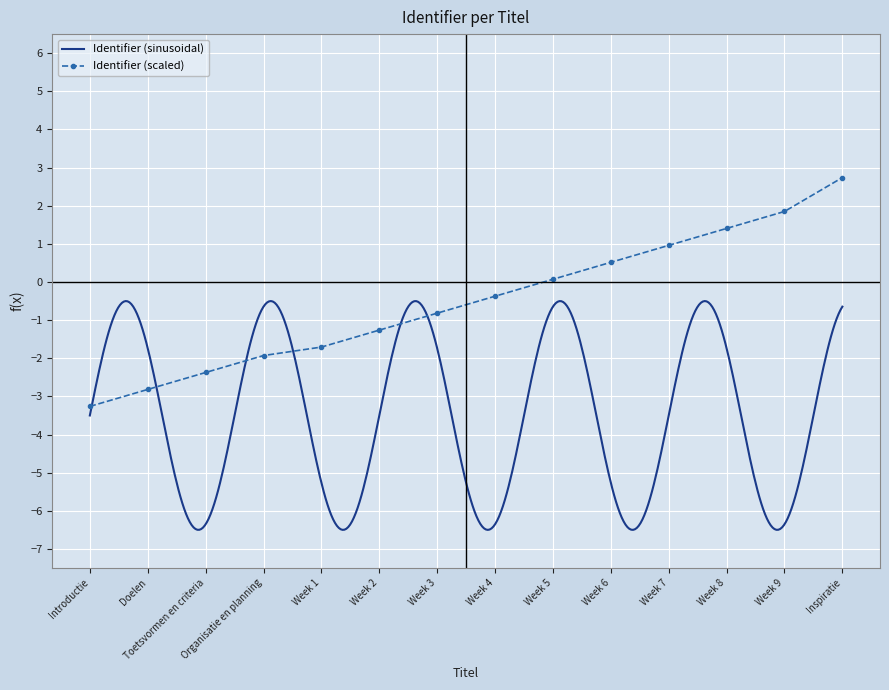

What value does the Identifier (scaled) series have at Organisatie en planning?

-1.9